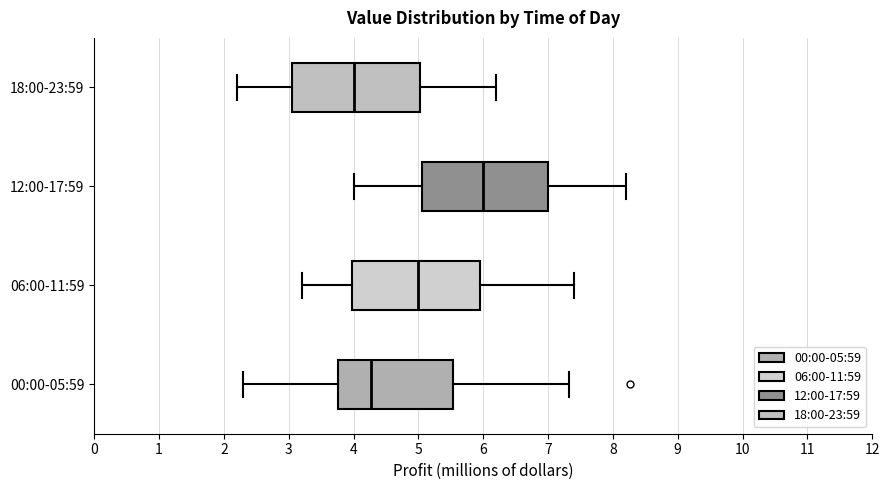

Reading bottom to top, transcribe this box plot: for each box, give where its median line is, the range the box spans, and where its two whiskers end, as read against the x-axis. The values are not printed on the chart, so give them approximately, as read against the axis.

00:00-05:59: median 4.3, box 3.8 to 5.5, whiskers 2.3 to 7.3
06:00-11:59: median 5.0, box 4.0 to 6.0, whiskers 3.2 to 7.4
12:00-17:59: median 6.0, box 5.1 to 7.0, whiskers 4.0 to 8.2
18:00-23:59: median 4.0, box 3.1 to 5.0, whiskers 2.2 to 6.2